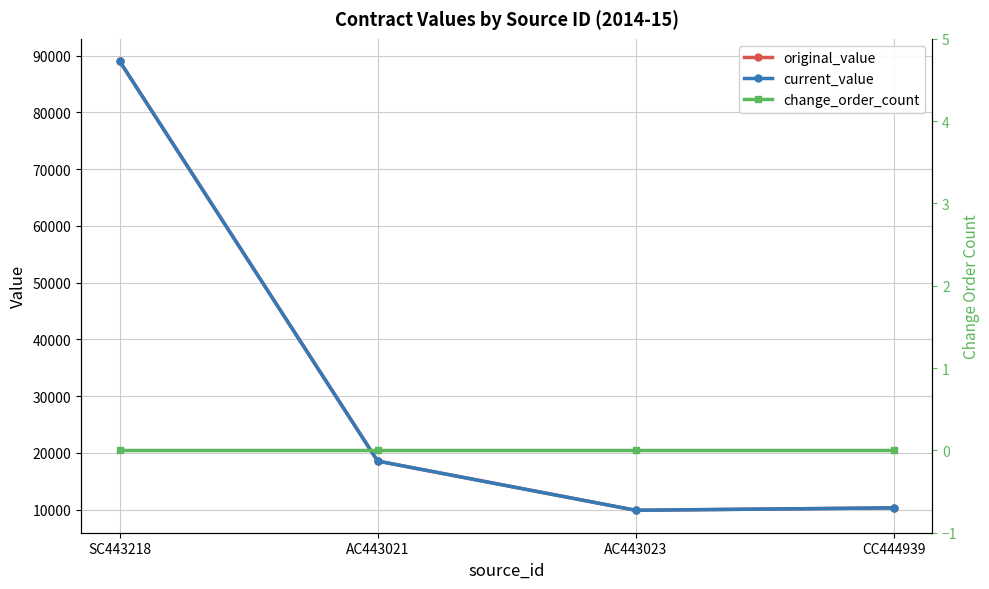

True or false: change_order_count and current_value cross at least once.

False